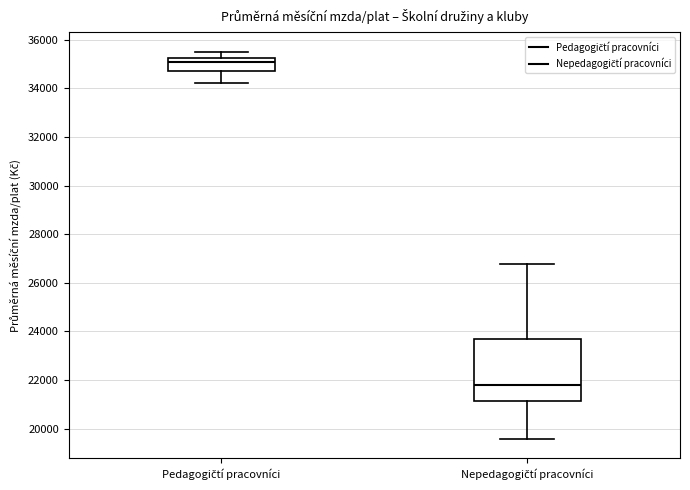

Which box has the highest median line?

Pedagogičtí pracovníci